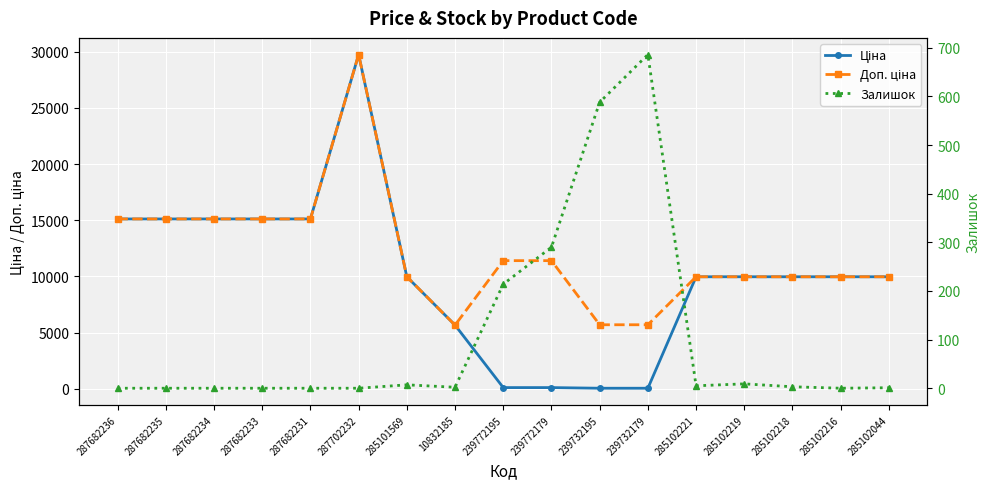

The Залишок series shows 330.6 at 287682233. True or false?

False